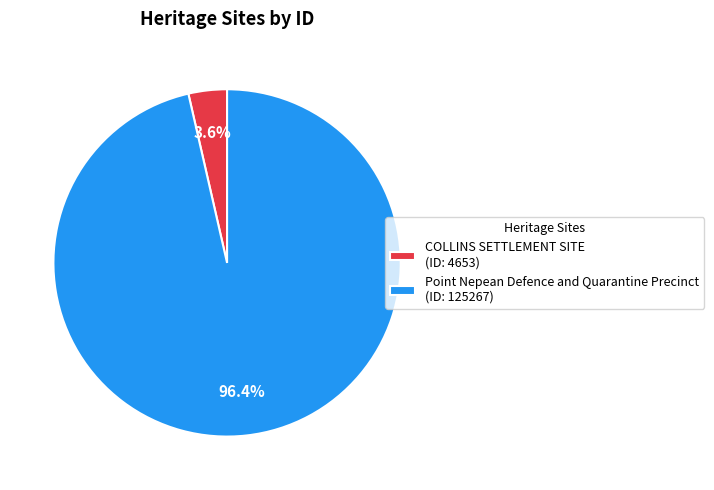

True or false: COLLINS SETTLEMENT SITE accounts for 4% of the total.

True